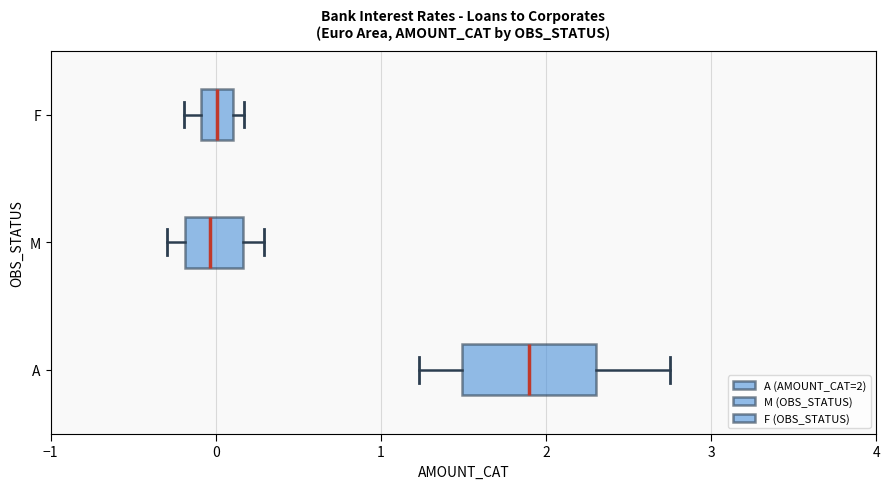

Which box is the widest, from its left edge to its right edge?

A